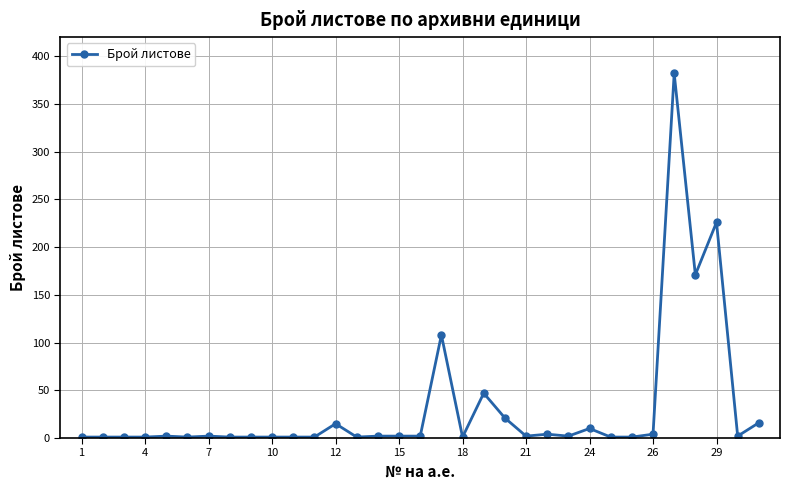

True or false: there are more than 2 points higher than both neighbors.

True